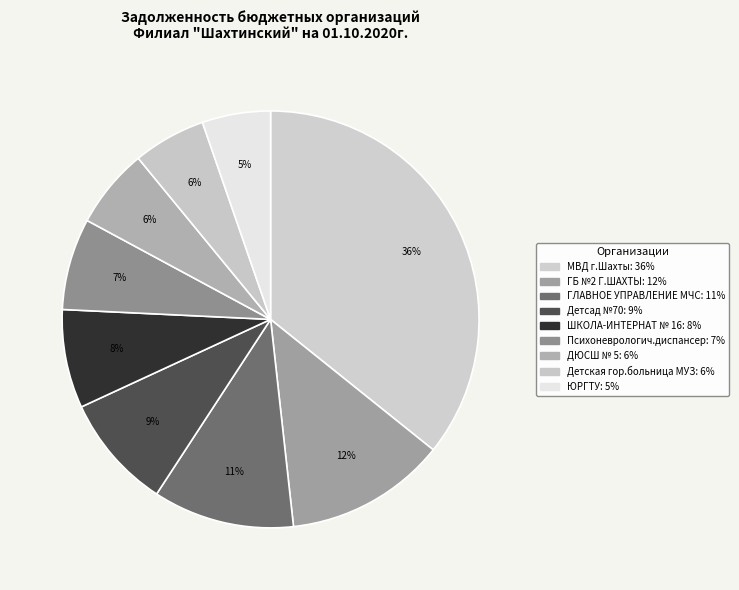

To the nearest percent, what portion does Психоневрологич.диспансер represent?

7%